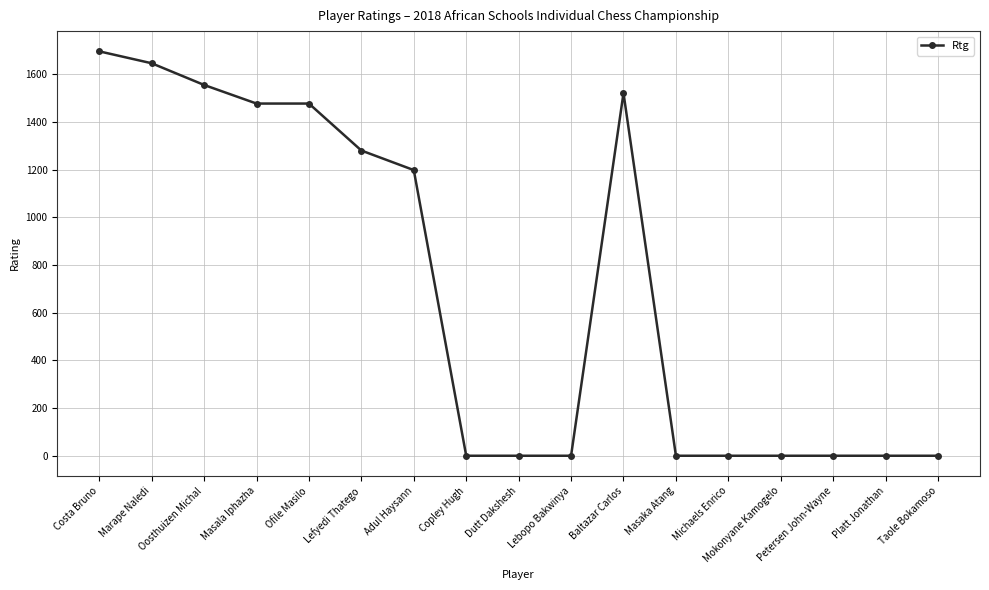

Reading left to right, what are all the values shown in this chart?

Costa Bruno=1696	Marape Naledi=1646	Oosthuizen Michal=1555	Masala Iphazha=1477	Ofile Masilo=1477	Lefyedi Thatego=1280	Adul Haysann=1198	Copley Hugh=0	Dutt Dakshesh=0	Lebopo Bakwinya=0	Baltazar Carlos=1521	Masaka Atang=0	Michaels Enrico=0	Mokonyane Kamogelo=0	Petersen John-Wayne=0	Platt Jonathan=0	Taole Bokamoso=0